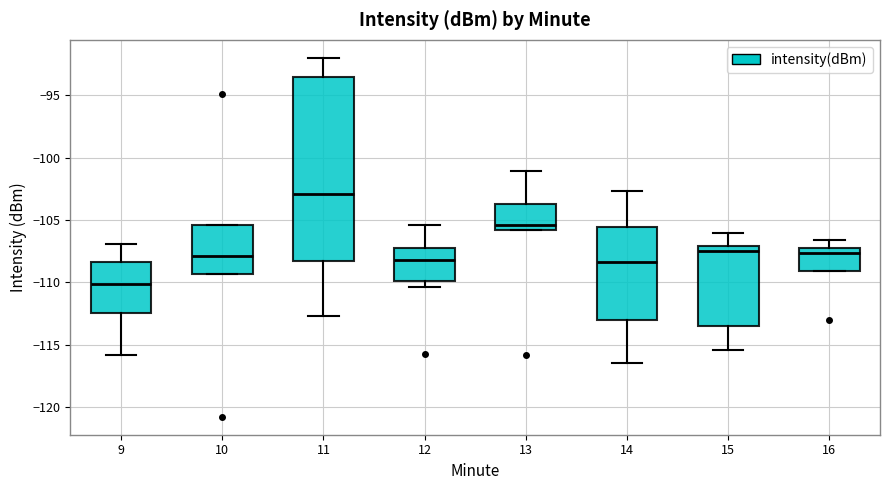

Comparing the boxes themselves (not the whiskers), which one is the tallest?

11